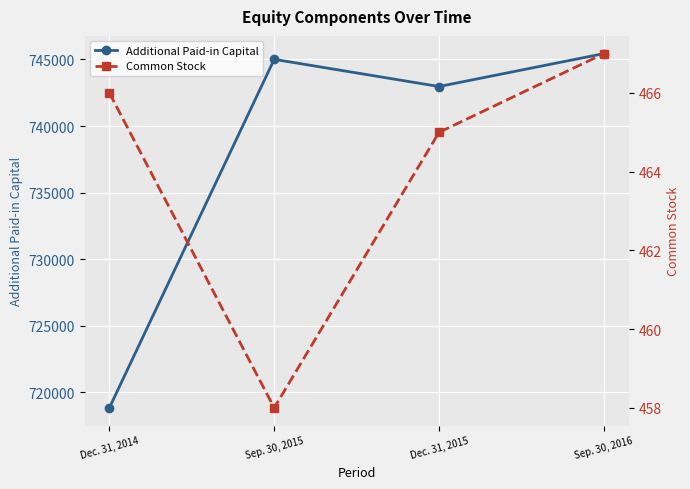

At which label does Common Stock first exceed 466?

Sep. 30, 2016